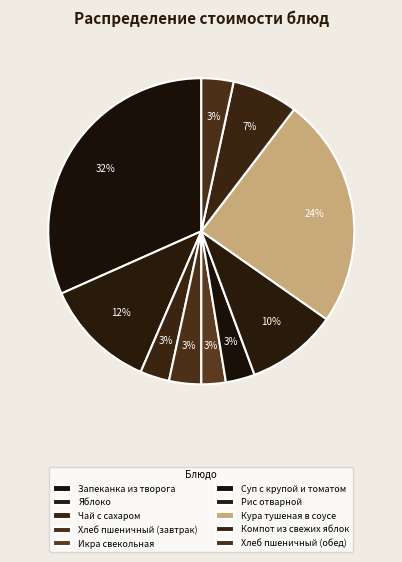

Between Кура тушеная в соусе and Чай с сахаром, which is larger?

Кура тушеная в соусе